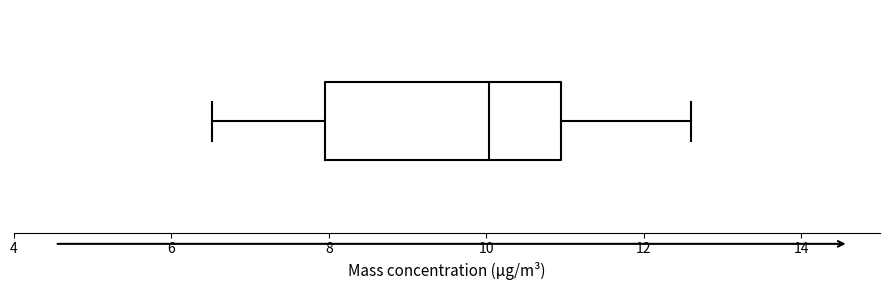

Transcribe this box plot: give where the median line is, the range the box spans, and where the two whiskers end, as read against the x-axis. The values are not printed on the chart, so give them approximately, as read against the axis.

median 10.0, box 8.0 to 11.0, whiskers 6.6 to 12.6